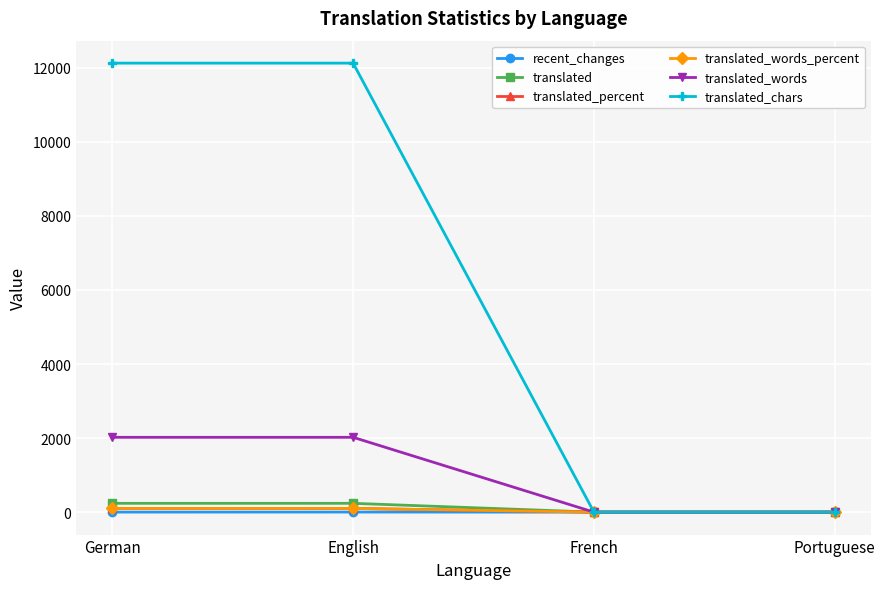

How many lines are shown in the chart?

6